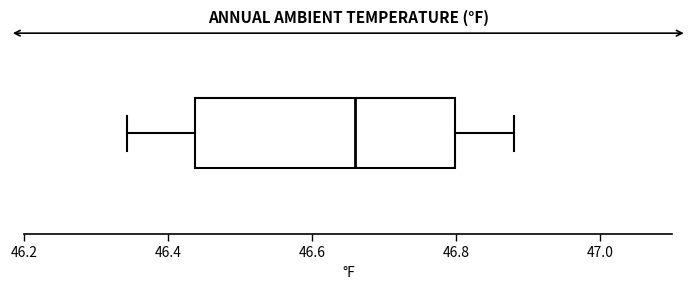

Read this box plot against the x-axis: the position of the median line, the range covered by the box, and the ends of both whiskers. The values are not printed on the chart, so give them approximately, as read against the axis.

median 46.66, box 46.44 to 46.80, whiskers 46.34 to 46.88